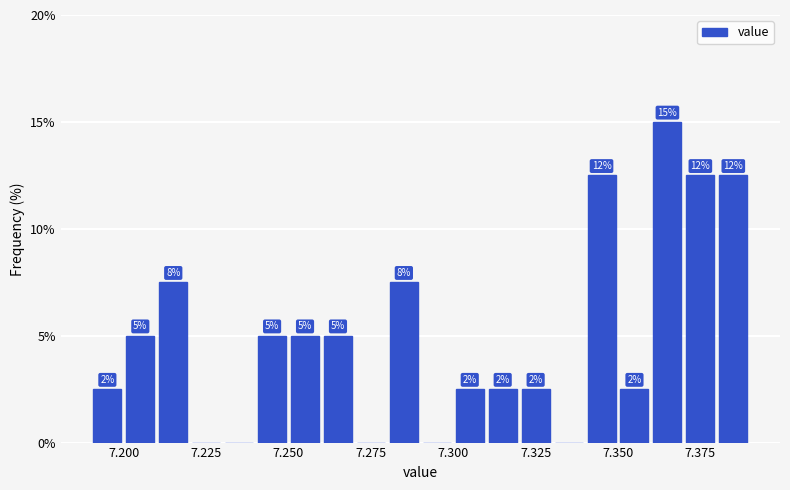

Read against the x-axis, roughly where is the centre of the tallest bar?

7.365